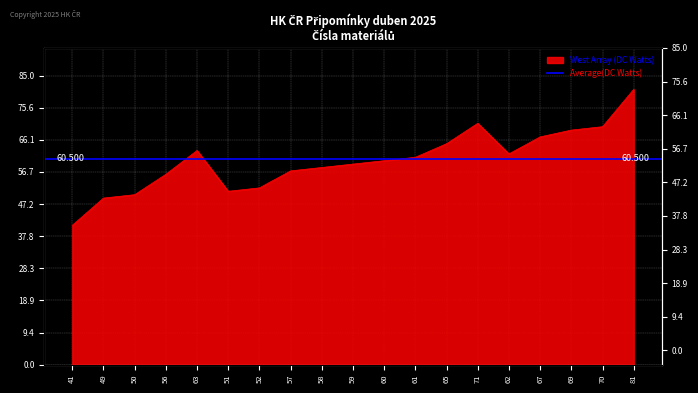

What is the label of the 19th point from the right?

41